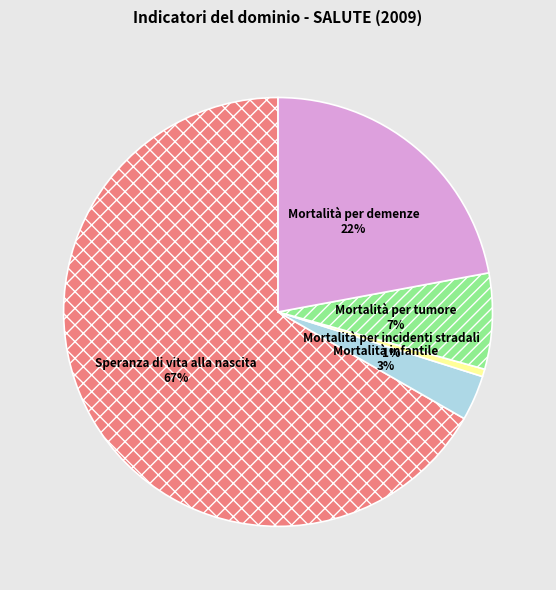

Which slice is the smallest?

Mortalità per incidenti stradali